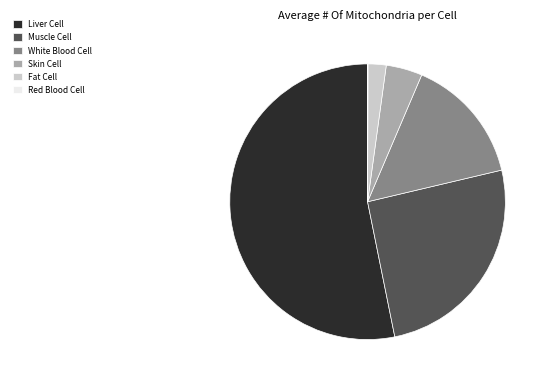

Does any single category account for the majority?

Yes